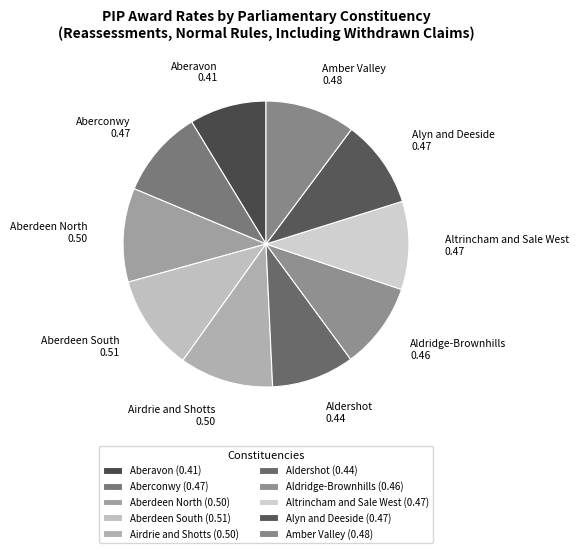

How many slices are in this pie chart?

10